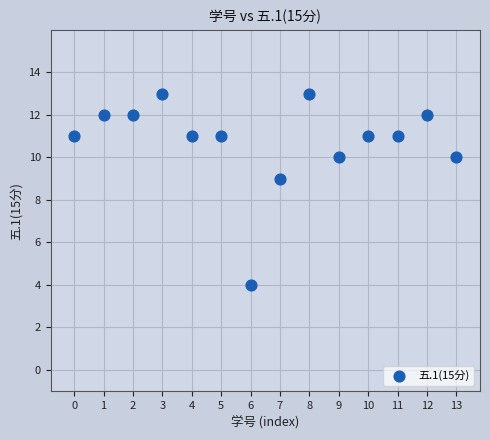

What Y value in the scatter plot is closest to 8?

9